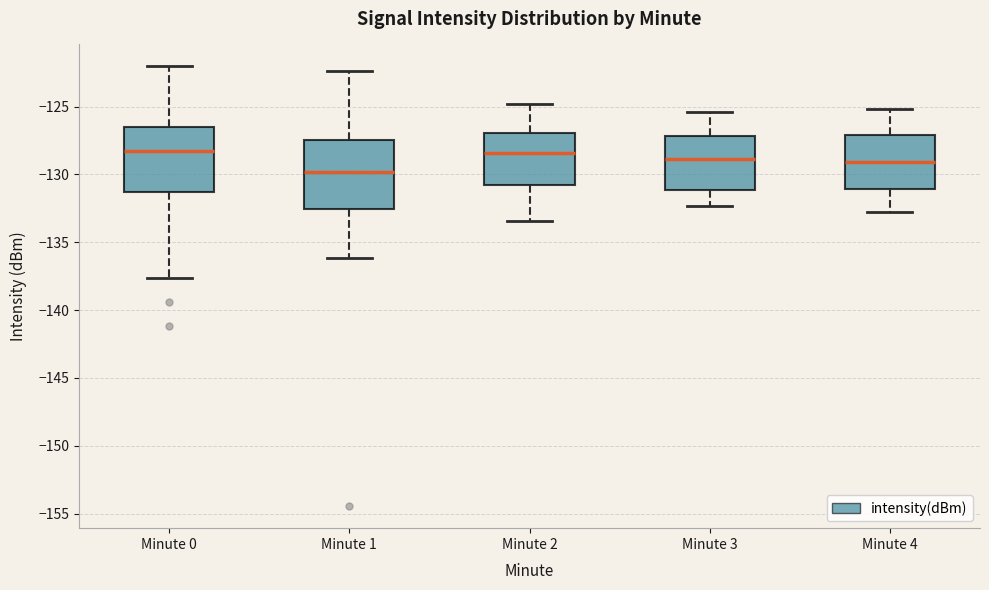

Where does the lower whisker of the box for Minute 4 end on the y-axis? The values are not printed on the chart, so give them approximately, as read against the axis.

-133.0